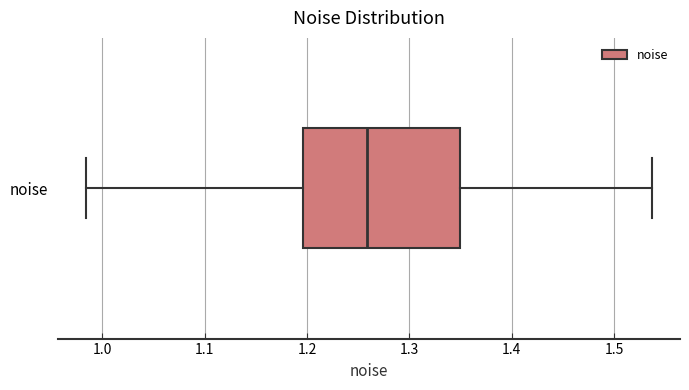

Read this box plot against the x-axis: the position of the median line, the range covered by the box, and the ends of both whiskers. The values are not printed on the chart, so give them approximately, as read against the axis.

median 1.26, box 1.20 to 1.35, whiskers 0.98 to 1.54